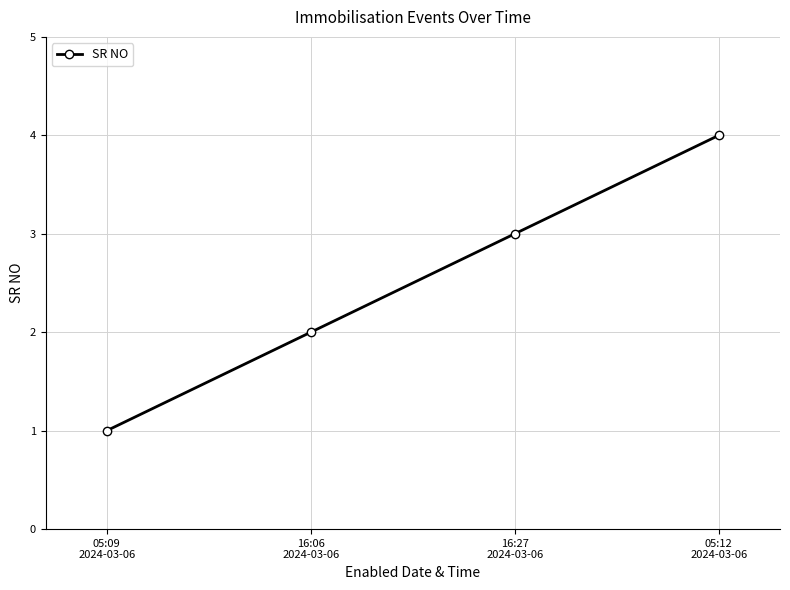

What is the ratio of the value at 05:12
2024-03-06 to the value at 05:09
2024-03-06?

4.0